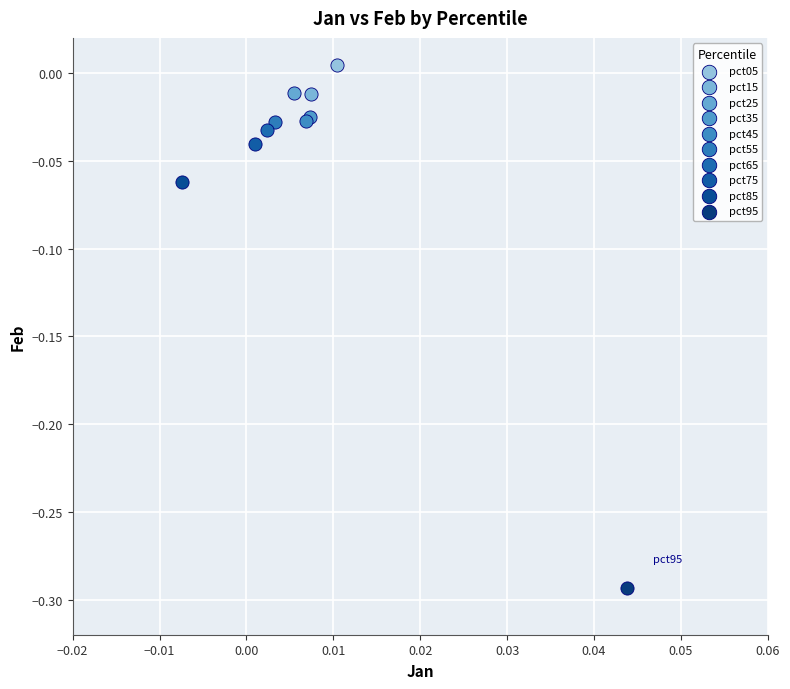

What are all the series names shown in the legend?

pct05, pct15, pct25, pct35, pct45, pct55, pct65, pct75, pct85, pct95